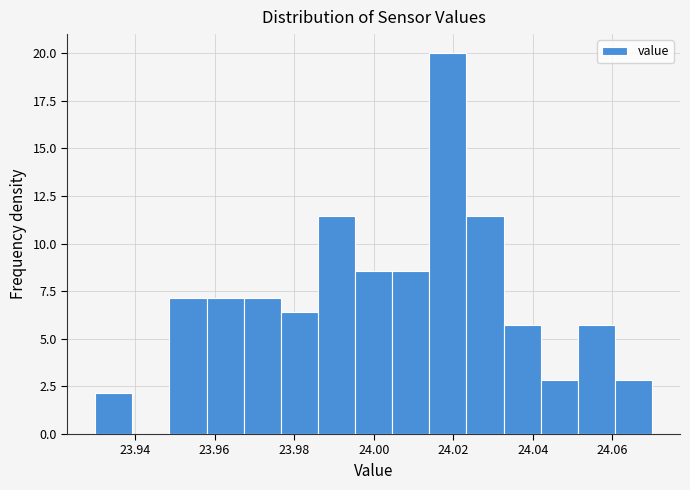

Reading left to right, list every bar in this chart as the range it spans on the x-axis followed by its height. Neither the bar edges nor the heights are printed on the chart, so give them approximately, as read against the axes.

23.930 to 23.940: 2.0
23.940 to 23.948: 0
23.948 to 23.958: 7.0
23.958 to 23.968: 7.0
23.968 to 23.976: 7.0
23.976 to 23.986: 6.5
23.986 to 23.996: 11.5
23.996 to 24.004: 8.5
24.004 to 24.014: 8.5
24.014 to 24.024: 20.0
24.024 to 24.032: 11.5
24.032 to 24.042: 5.5
24.042 to 24.052: 3.0
24.052 to 24.060: 5.5
24.060 to 24.070: 3.0